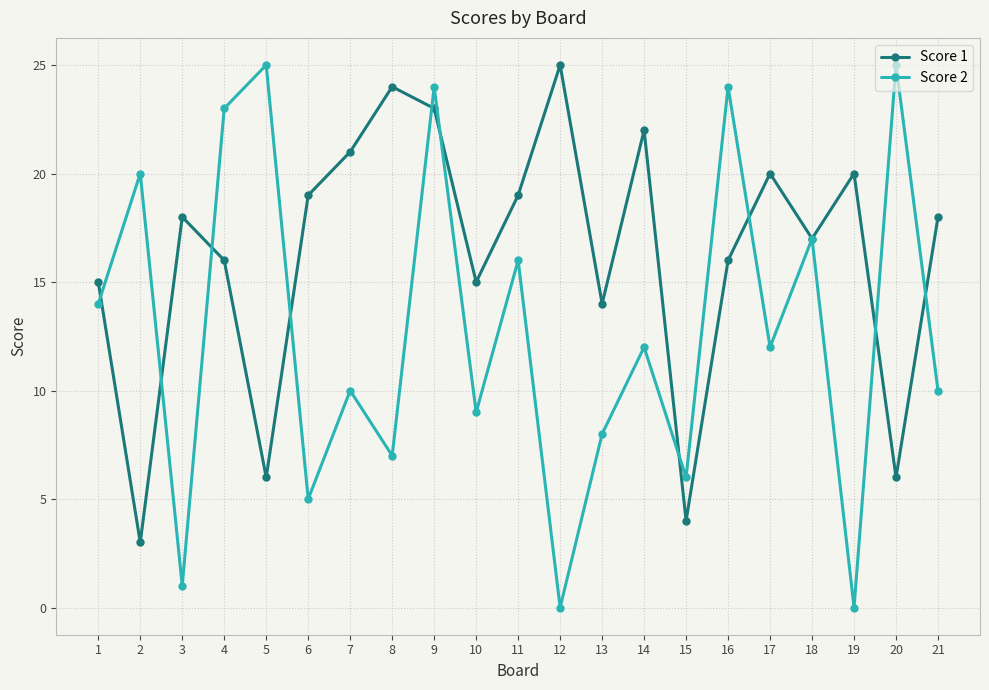

What is the minimum value for Score 1?

3